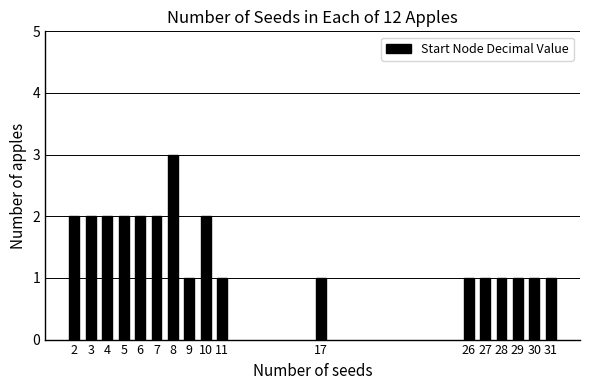

Reading right to left, transcribe all the data shown in this chart.

31=1	30=1	29=1	28=1	27=1	26=1	17=1	11=1	10=2	9=1	8=3	7=2	6=2	5=2	4=2	3=2	2=2